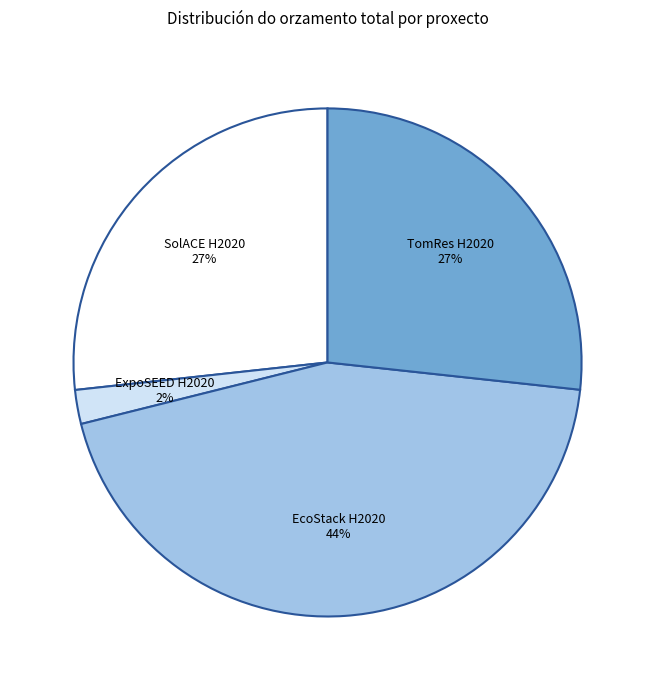

Is SolACE H2020 the majority of the pie?

No